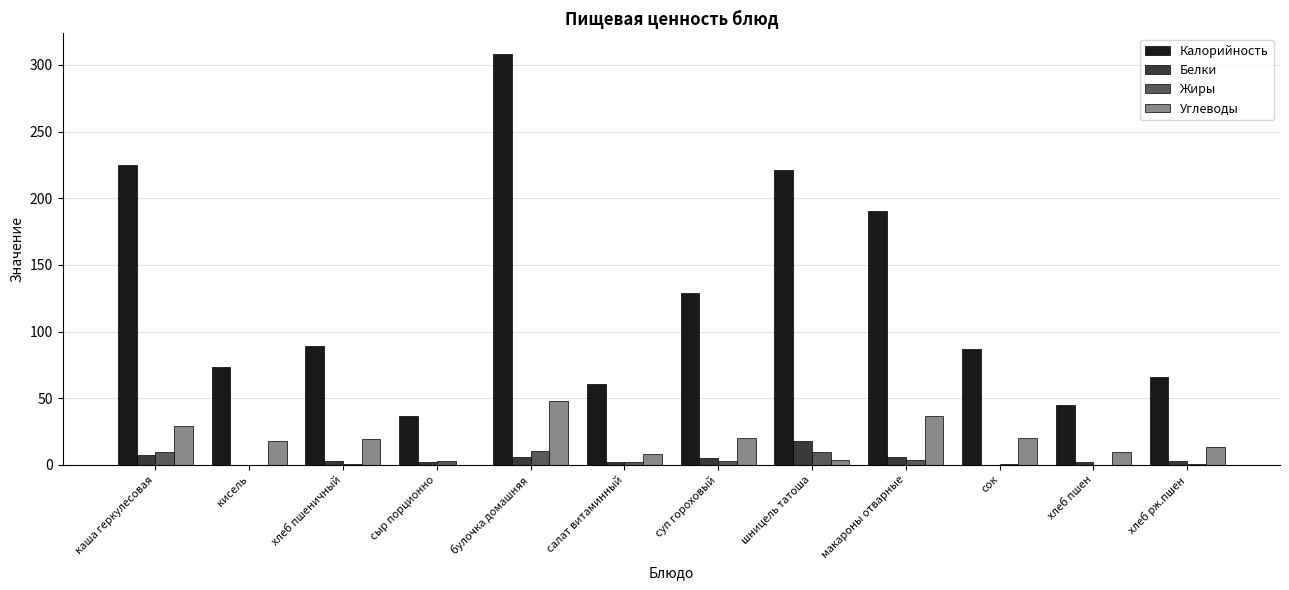

At which label does Калорийность reach its peak?

булочка домашняя